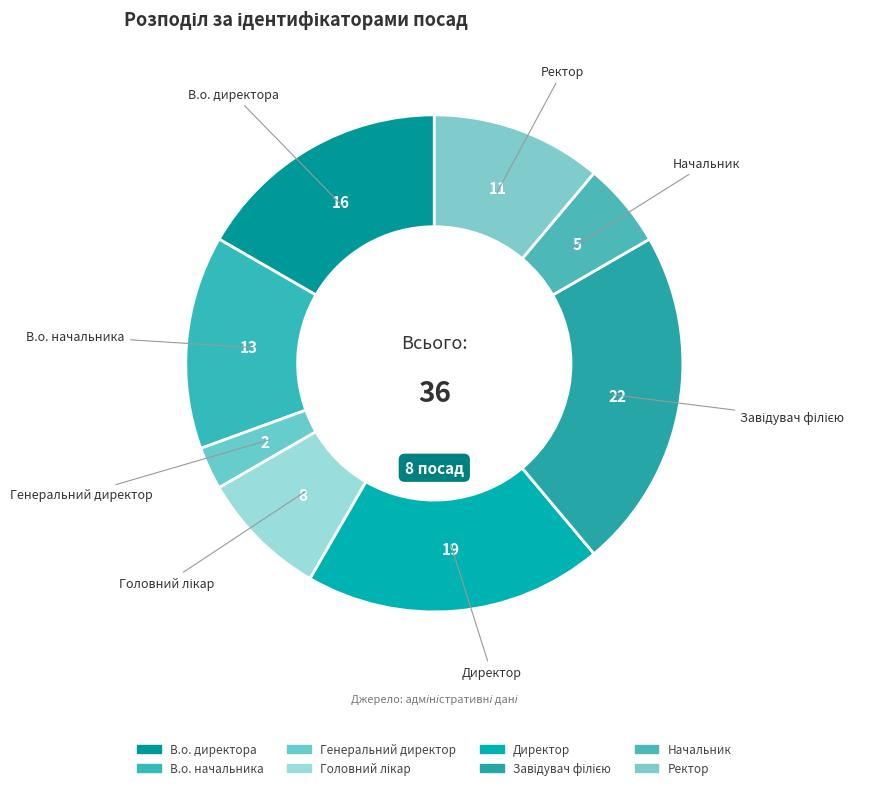

Count the number of slices in the pie.

8